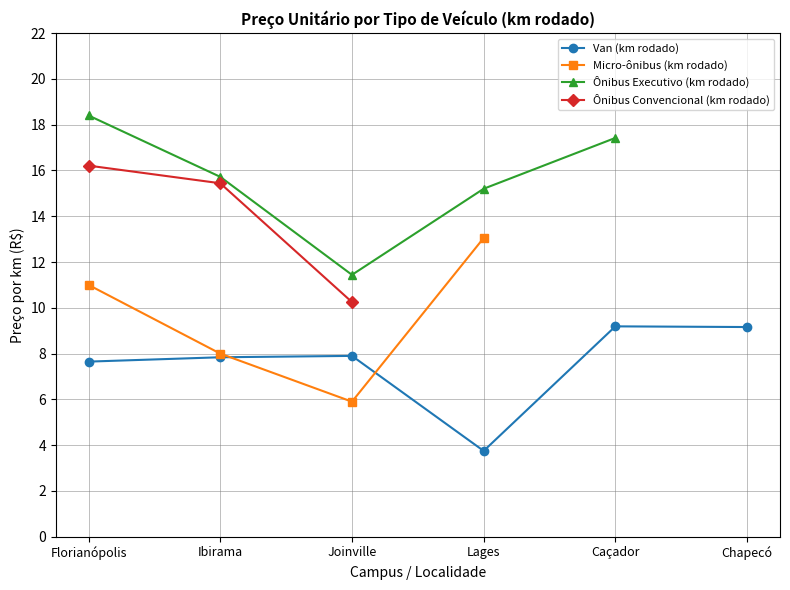

The value of Ônibus Convencional (km rodado) at Ibirama is 15.4. True or false?

True